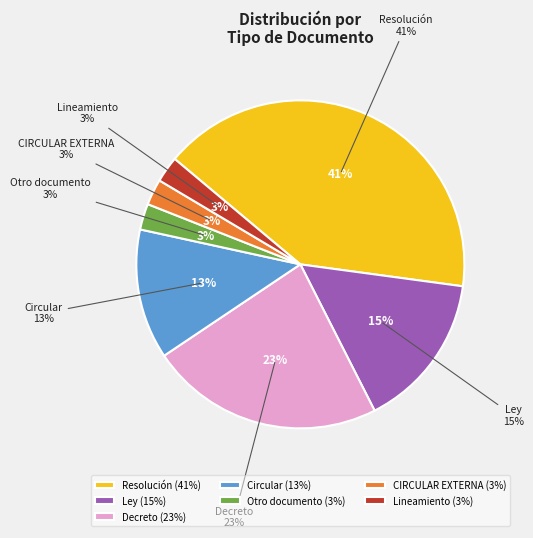

Is there a majority slice in this chart?

No